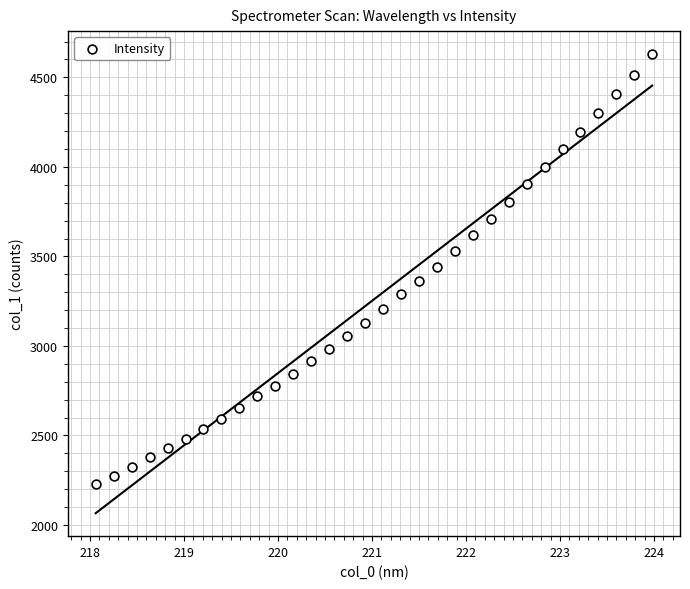

What is the range of X values (max minus min)?

5.9